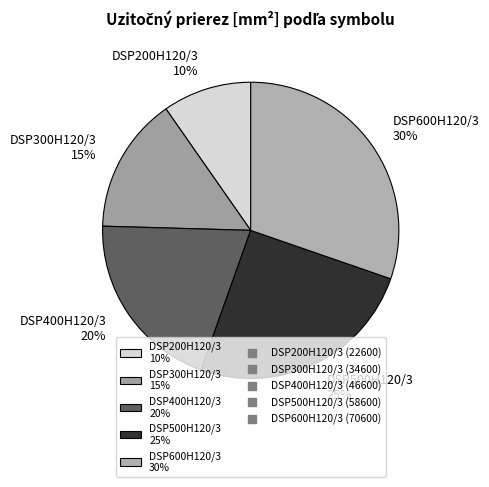

Which slice is the smallest?

DSP200H120/3